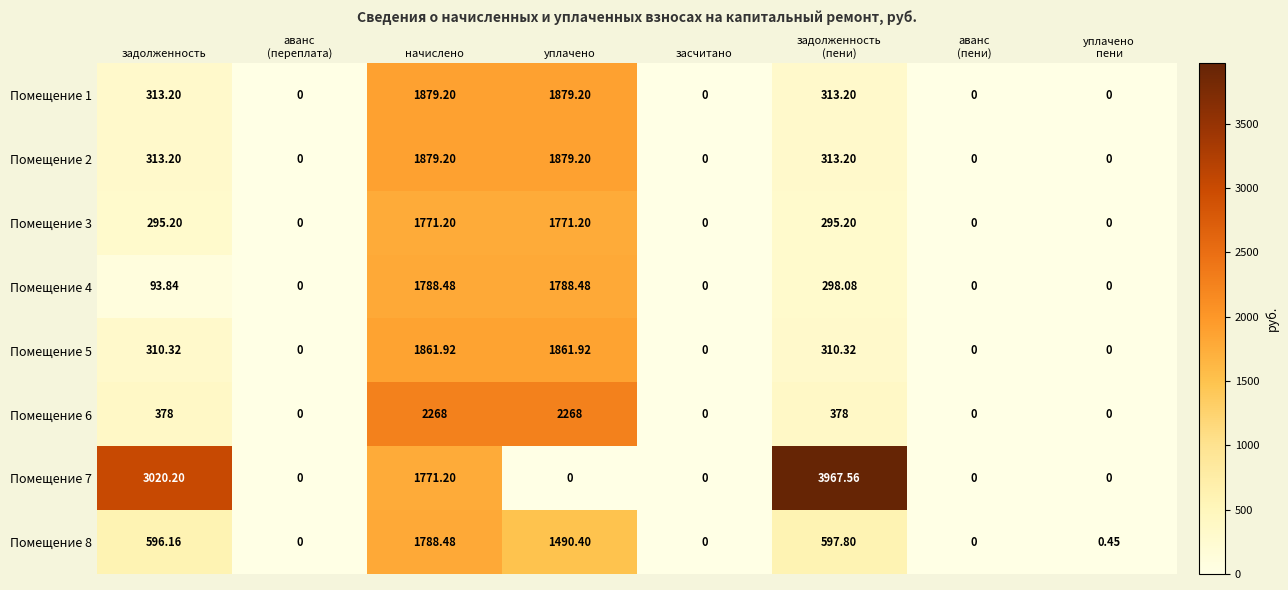

How many data points does each series have?

8